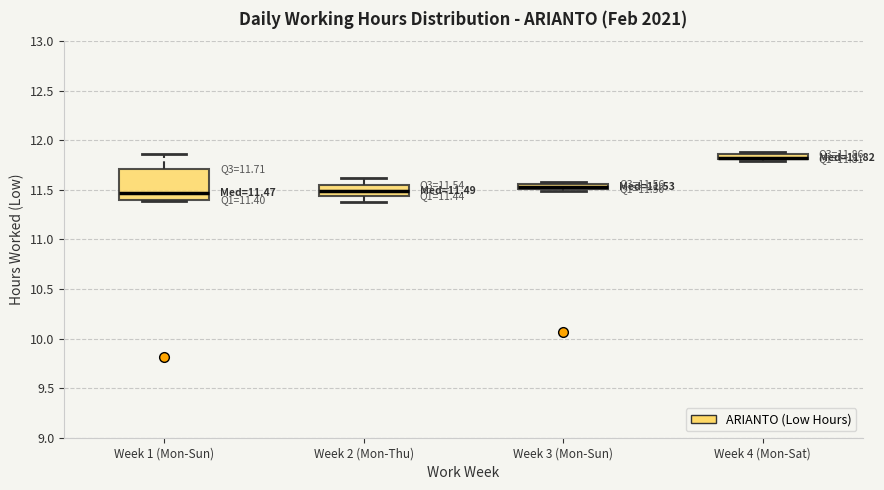

Which box is the tallest, from its lower edge to its upper edge?

Week 1 (Mon-Sun)